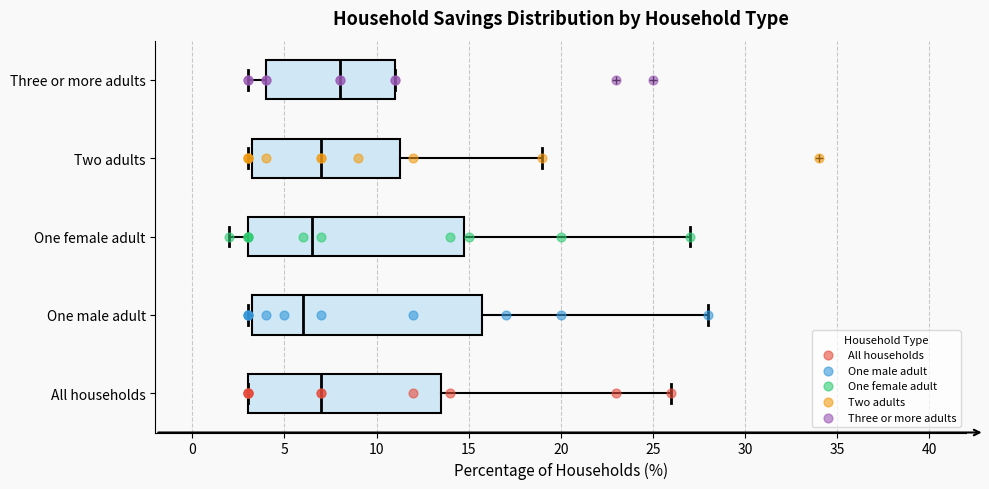

Reading bottom to top, read every box against the x-axis: the position of its median line, the range the box covers, and the ends of its whiskers. The values are not printed on the chart, so give them approximately, as read against the axis.

All households: median 7.0, box 3.0 to 13.5, whiskers 3.0 to 26.0
One male adult: median 6.0, box 3.5 to 16.0, whiskers 3.0 to 28.0
One female adult: median 6.5, box 3.0 to 15.0, whiskers 2.0 to 27.0
Two adults: median 7.0, box 3.5 to 11.5, whiskers 3.0 to 19.0
Three or more adults: median 8.0, box 4.0 to 11.0, whiskers 3.0 to 11.0